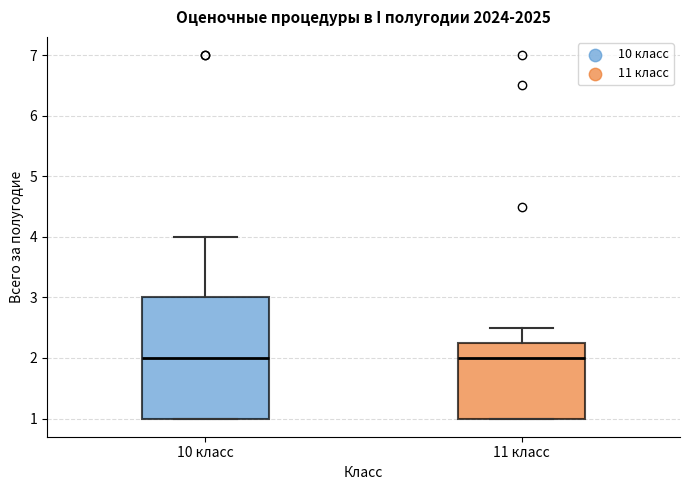

Reading left to right, transcribe this box plot: for each box, give where its median line is, the range the box spans, and where its two whiskers end, as read against the y-axis. The values are not printed on the chart, so give them approximately, as read against the axis.

10 класс: median 2.0, box 1.0 to 3.0, whiskers 1.0 to 4.0
11 класс: median 2.0, box 1.0 to 2.3, whiskers 1.0 to 2.5